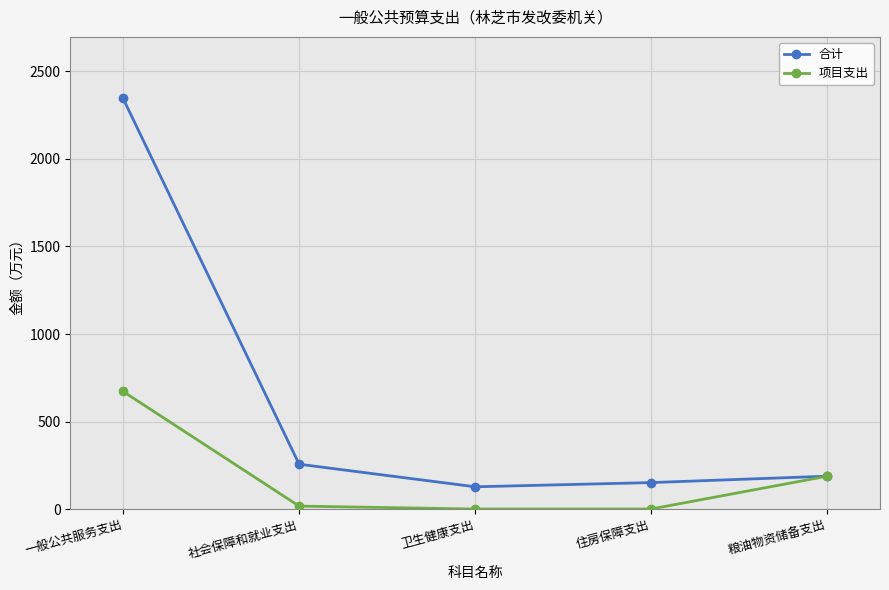

What is the sum of all 合计 values?

3067.7